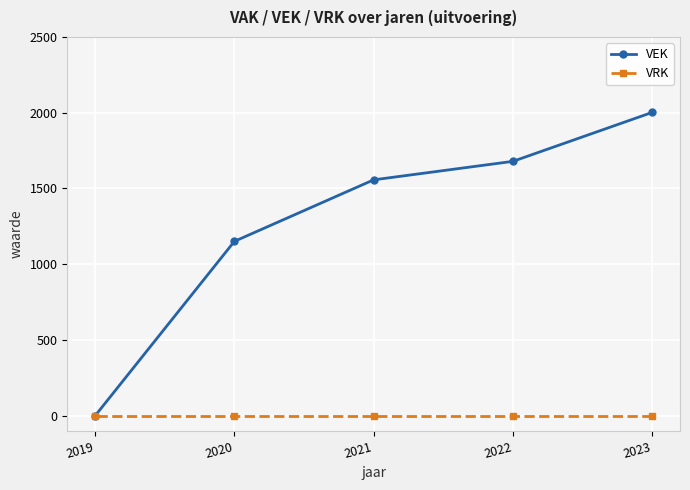

Reading left to right, extract all data points from this chart.

VEK: 2019=0	2020=1151	2021=1557	2022=1679	2023=2002
VRK: 2019=0	2020=0	2021=0	2022=0	2023=0